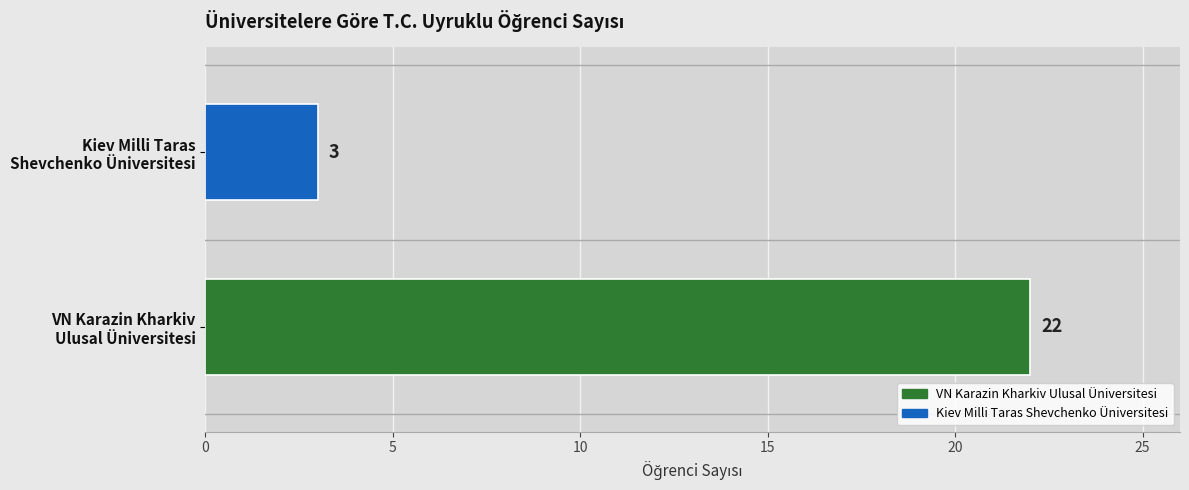

What is the sum of all values?

25